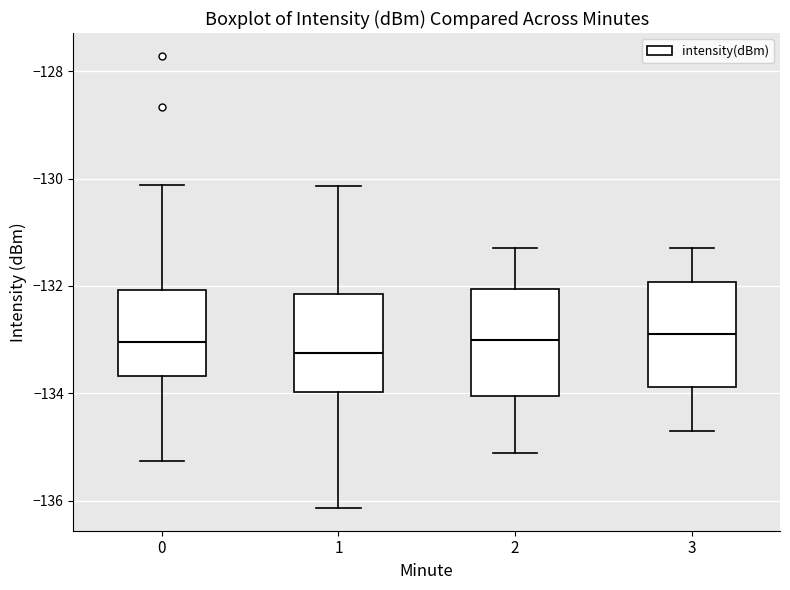

Where is the upper edge of the box at x = 2 on the y-axis? The values are not printed on the chart, so give them approximately, as read against the axis.

-132.0